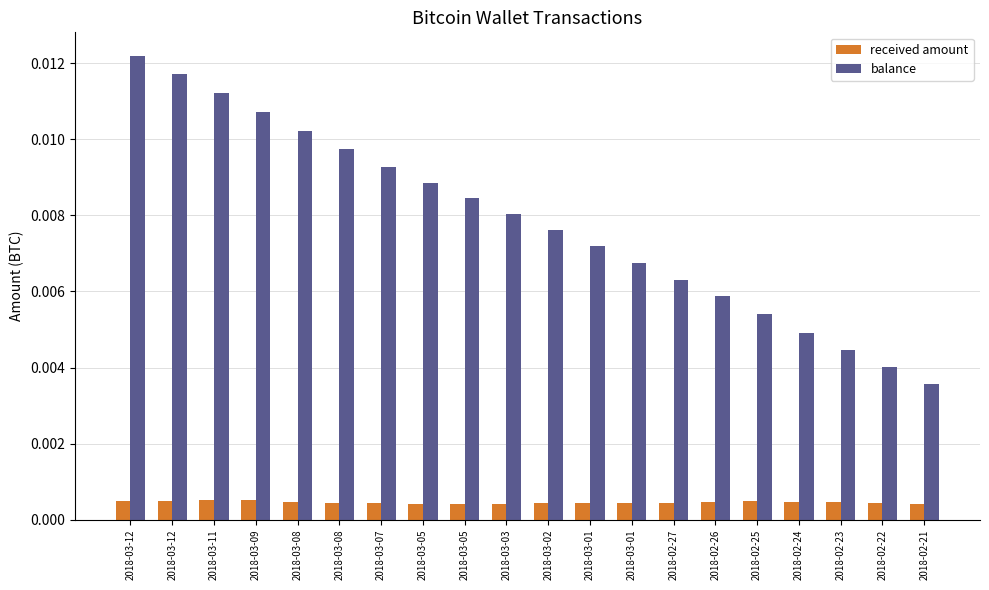

Which series has the largest total across all categories?

balance